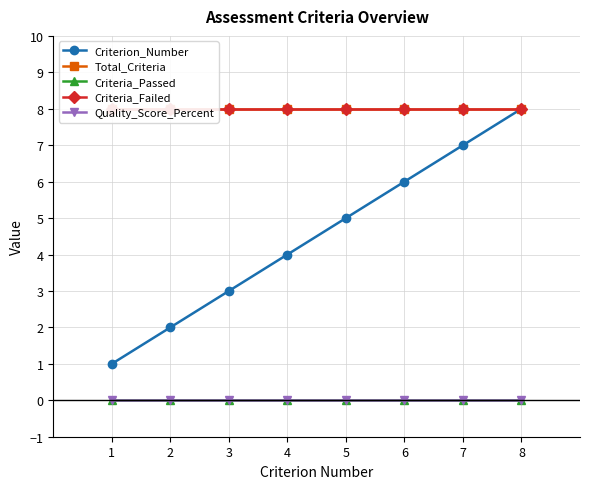

Does the chart display data point markers on the line(s)?

Yes